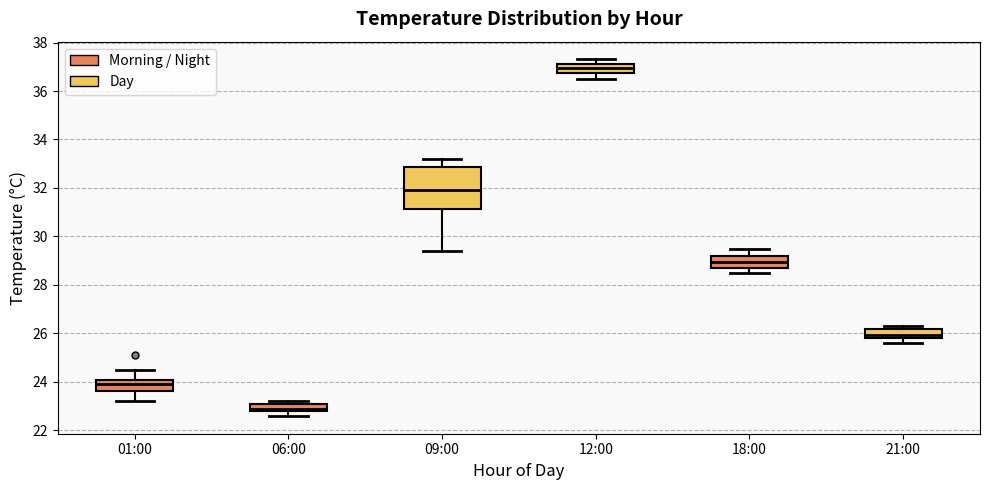

Which box is the tallest, from its lower edge to its upper edge?

09:00